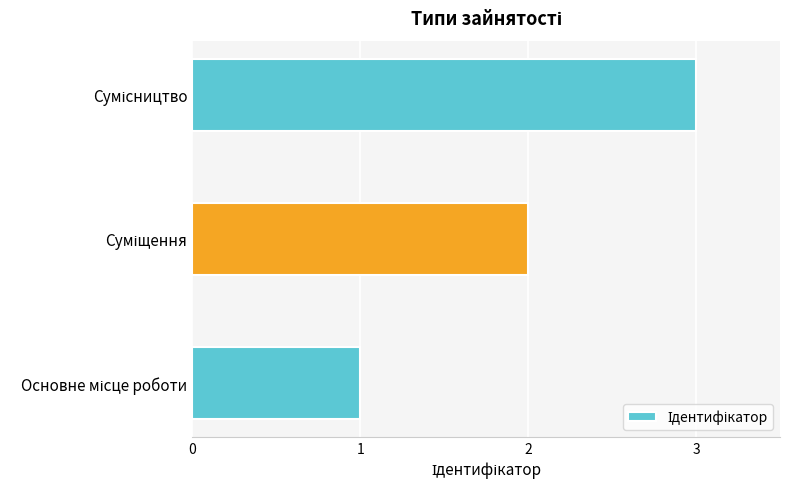

What is the sum of all values?

6